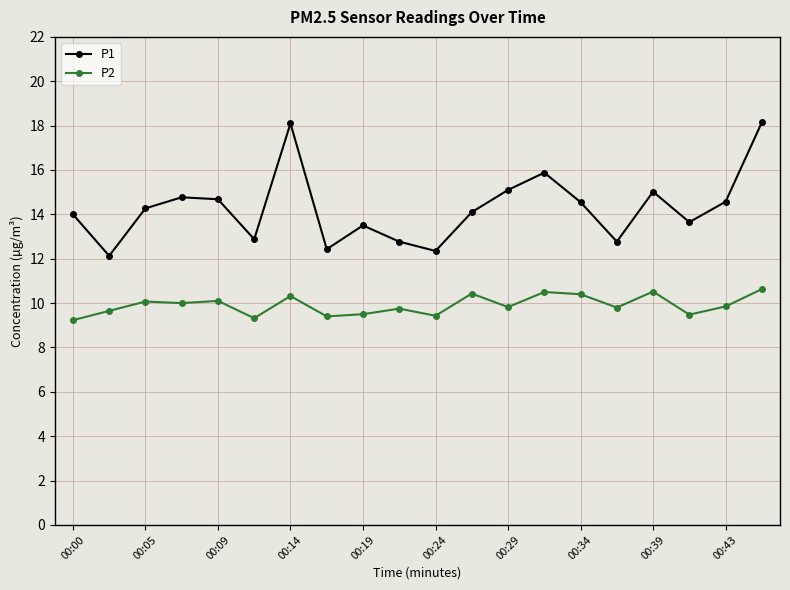

What is the lowest value of the P2 series?

9.2